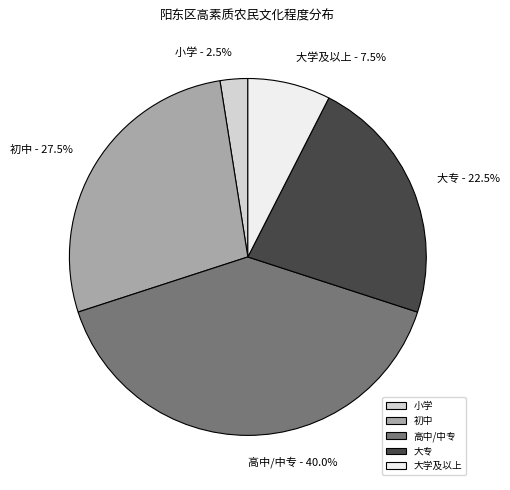

To the nearest percent, what is the average slice percentage?

20%